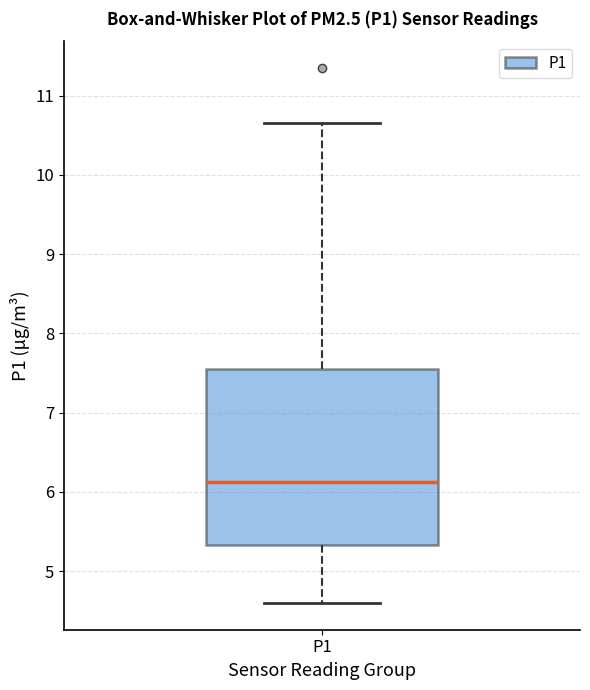

Read this box plot against the y-axis: the position of the median line, the range covered by the box, and the ends of both whiskers. The values are not printed on the chart, so give them approximately, as read against the axis.

median 6.1, box 5.3 to 7.5, whiskers 4.6 to 10.7